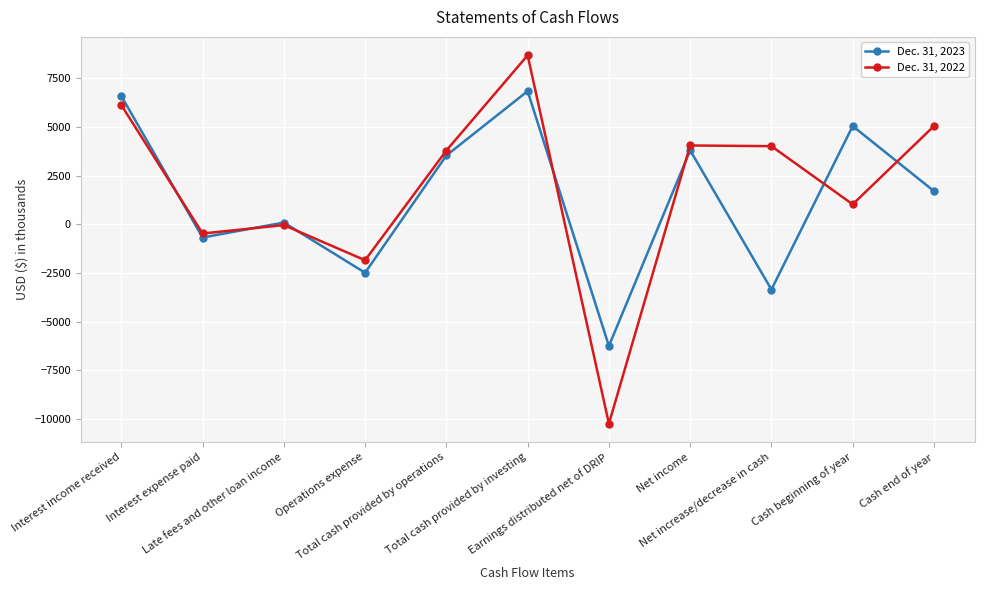

Which series has the widest spread of values?

Dec. 31, 2022